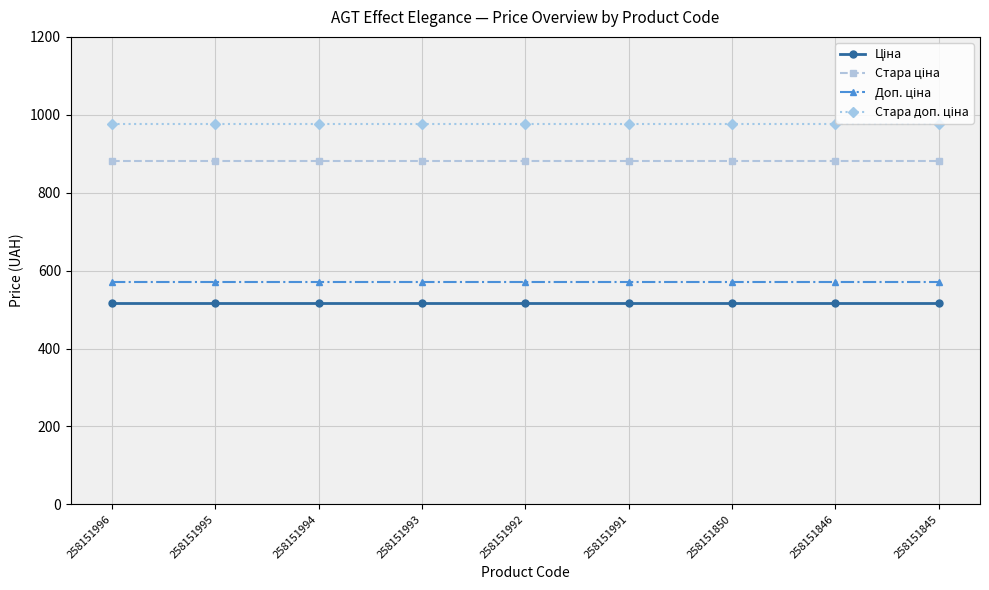

What is the smallest value displayed?

515.8